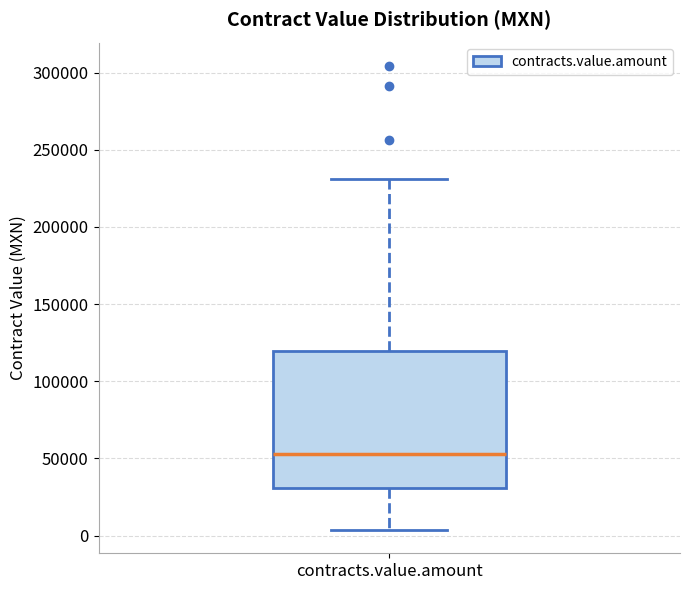

Where does the upper whisker of the box for contracts.value.amount end on the y-axis? The values are not printed on the chart, so give them approximately, as read against the axis.

230000